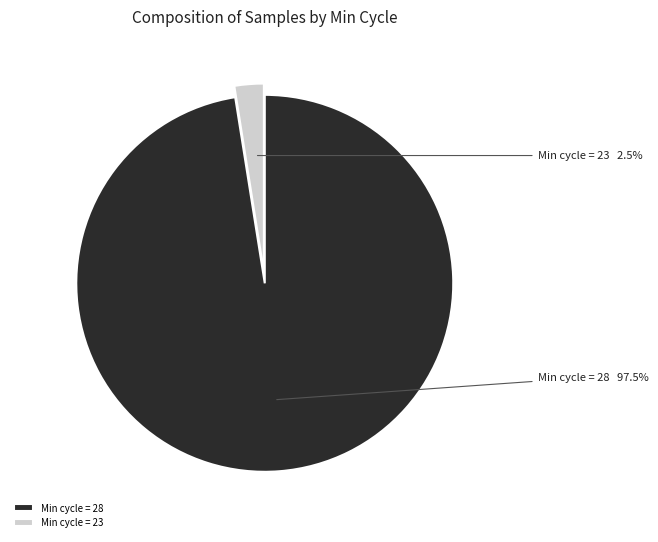

How many slices are in this pie chart?

2